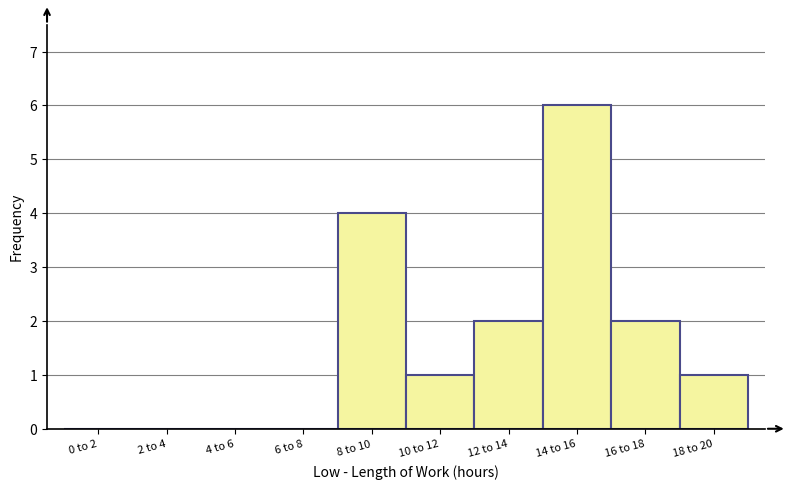

Reading left to right, list all the values displayed in this chart.

0 to 2=0	2 to 4=0	4 to 6=0	6 to 8=0	8 to 10=4	10 to 12=1	12 to 14=2	14 to 16=6	16 to 18=2	18 to 20=1